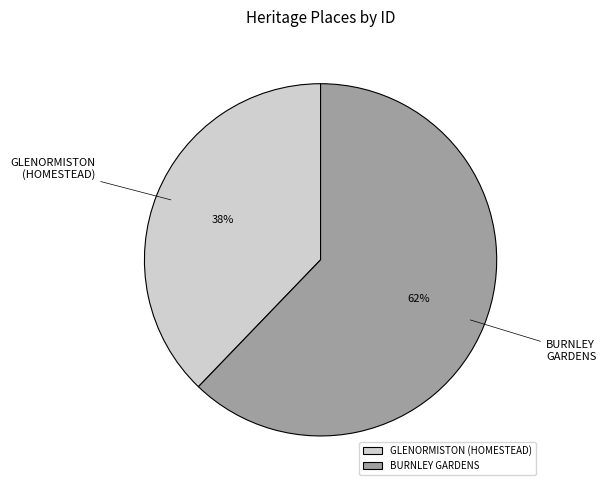

Which has a higher value, GLENORMISTON (HOMESTEAD) or BURNLEY GARDENS?

BURNLEY GARDENS